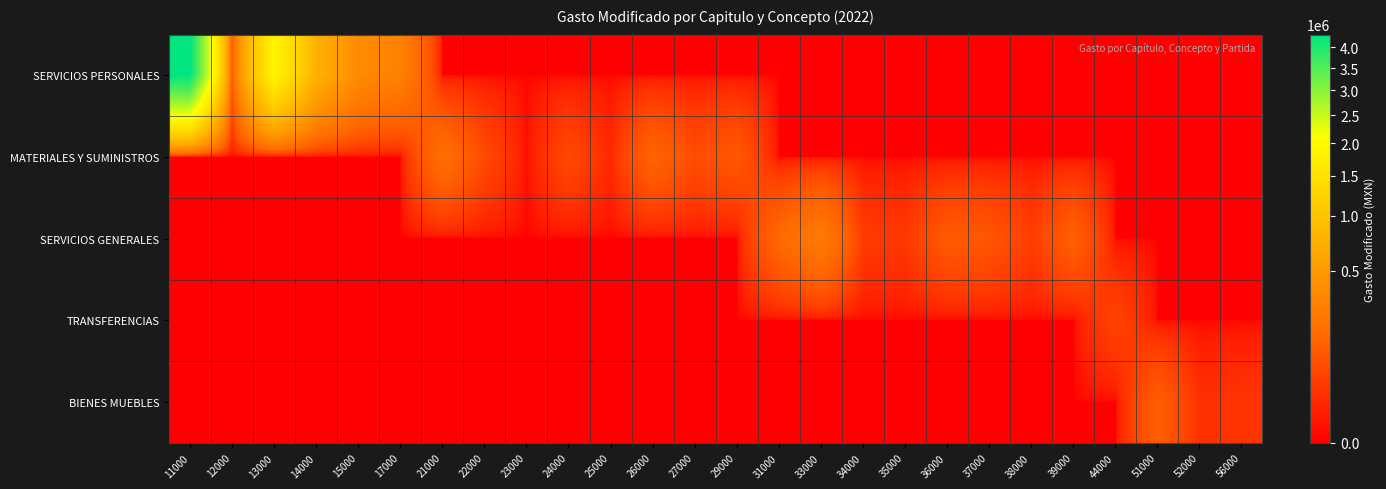

Reading left to right, transcribe all the data shown in this chart.

SERVICIOS PERSONALES: 11000=4332635.1	12000=96293.0	13000=1869369.2	14000=741168.9	15000=361761.0	17000=284971.0	21000=0.0	22000=0.0	23000=0.0	24000=0.0	25000=0.0	26000=0.0	27000=0.0	29000=0.0	31000=0.0	33000=0.0	34000=0.0	35000=0.0	36000=0.0	37000=0.0	38000=0.0	39000=0.0	44000=0.0	51000=0.0	52000=0.0	56000=0.0
MATERIALES Y SUMINISTROS: 11000=0.0	12000=0.0	13000=0.0	14000=0.0	15000=0.0	17000=0.0	21000=185346.9	22000=61606.8	23000=500.0	24000=59241.9	25000=13941.3	26000=134368.1	27000=68813.1	29000=95823.3	31000=0.0	33000=0.0	34000=0.0	35000=0.0	36000=0.0	37000=0.0	38000=0.0	39000=0.0	44000=0.0	51000=0.0	52000=0.0	56000=0.0
SERVICIOS GENERALES: 11000=0.0	12000=0.0	13000=0.0	14000=0.0	15000=0.0	17000=0.0	21000=0.0	22000=0.0	23000=0.0	24000=0.0	25000=0.0	26000=0.0	27000=0.0	29000=0.0	31000=152273.8	33000=257065.9	34000=36222.1	35000=30284.5	36000=102231.6	37000=91717.6	38000=39545.2	39000=119991.7	44000=0.0	51000=0.0	52000=0.0	56000=0.0
TRANSFERENCIAS: 11000=0.0	12000=0.0	13000=0.0	14000=0.0	15000=0.0	17000=0.0	21000=0.0	22000=0.0	23000=0.0	24000=0.0	25000=0.0	26000=0.0	27000=0.0	29000=0.0	31000=0.0	33000=0.0	34000=0.0	35000=0.0	36000=0.0	37000=0.0	38000=0.0	39000=0.0	44000=50000.0	51000=0.0	52000=0.0	56000=0.0
BIENES MUEBLES: 11000=0.0	12000=0.0	13000=0.0	14000=0.0	15000=0.0	17000=0.0	21000=0.0	22000=0.0	23000=0.0	24000=0.0	25000=0.0	26000=0.0	27000=0.0	29000=0.0	31000=0.0	33000=0.0	34000=0.0	35000=0.0	36000=0.0	37000=0.0	38000=0.0	39000=0.0	44000=0.0	51000=111710.2	52000=21937.5	56000=26850.0